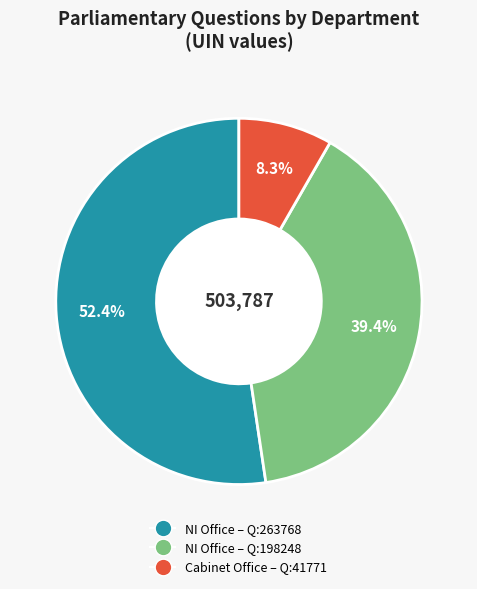

Does any single category account for the majority?

Yes